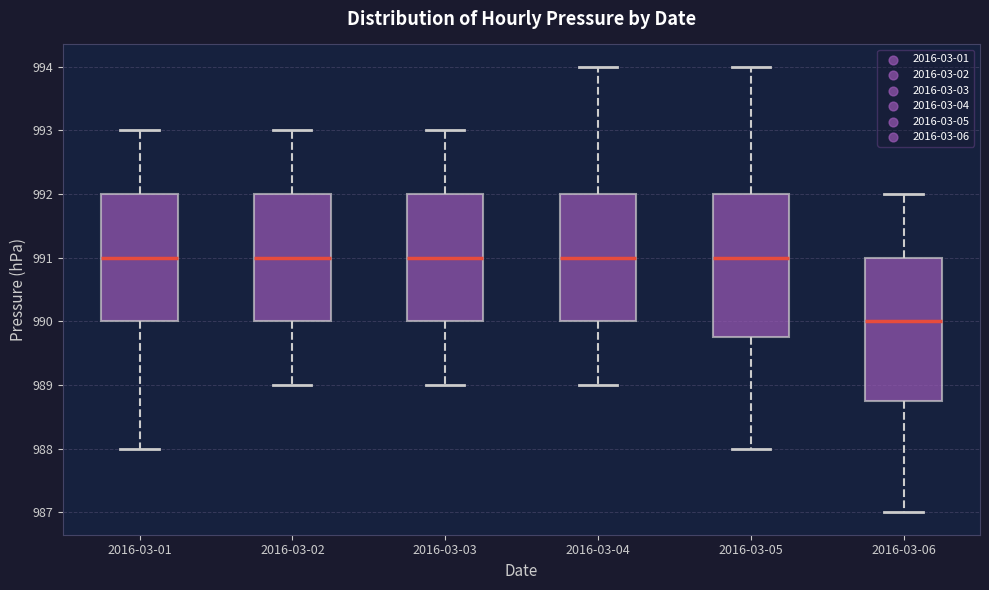

Where is the lower edge of the box for 2016-03-01 on the y-axis? The values are not printed on the chart, so give them approximately, as read against the axis.

990.0